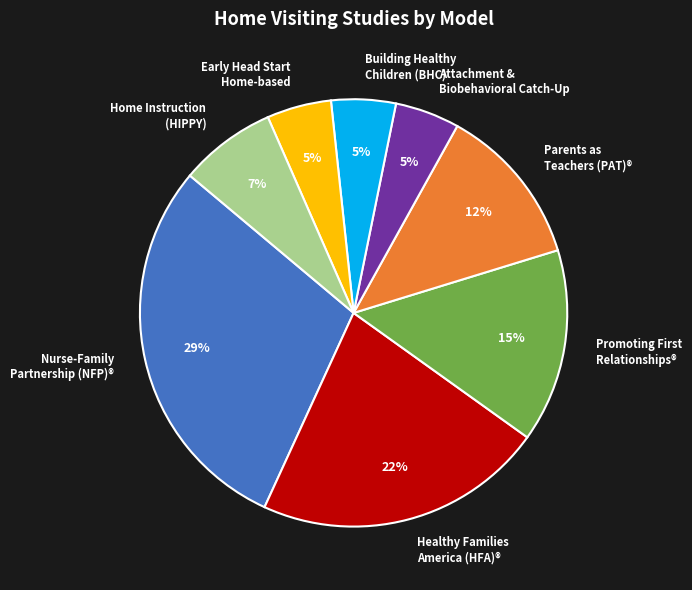

Which slice is the largest?

Nurse-Family Partnership (NFP)®